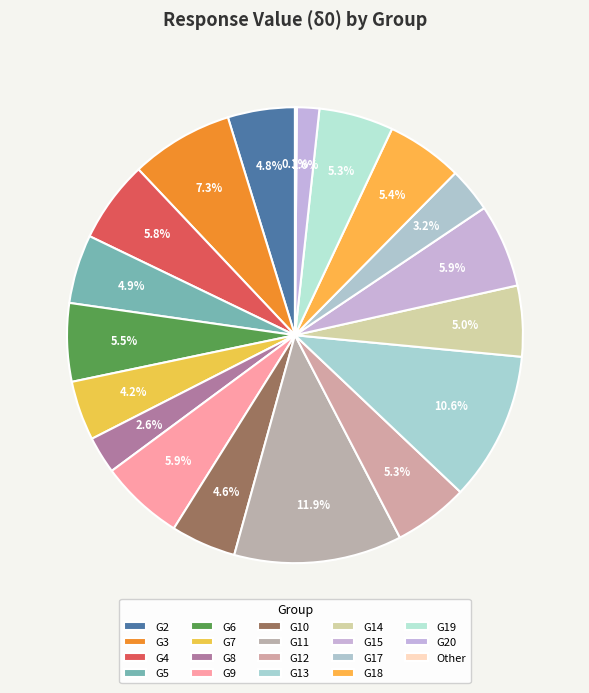

Which category has the biggest portion of the pie?

G11